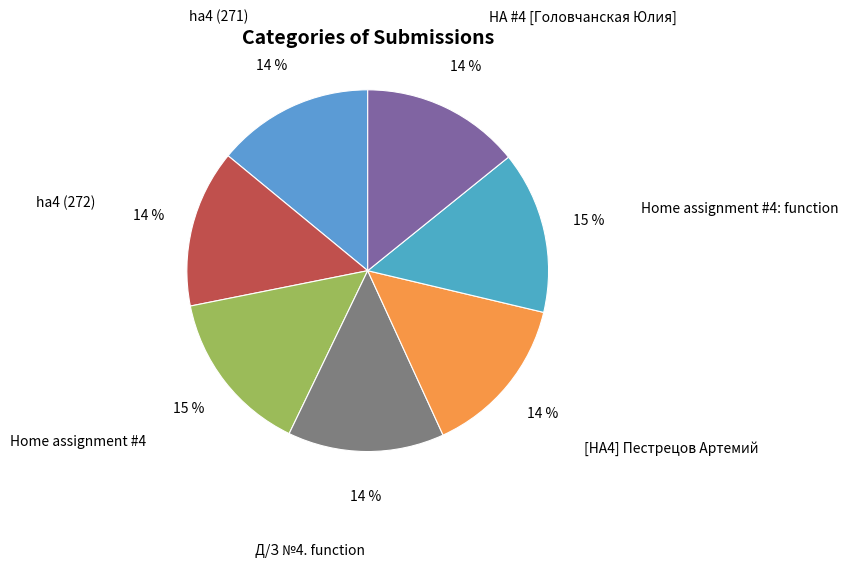

What is the ratio of the value at HA #4 [Головчанская Юлия] to the value at [HA4] Пестрецов Артемий?

1.0